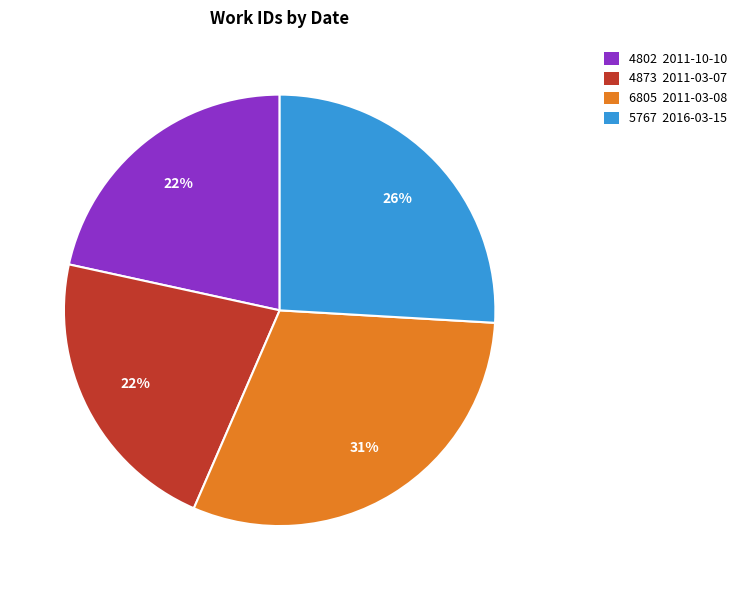

To the nearest percent, what percentage of the pie is 4802 2011-10-10?

22%